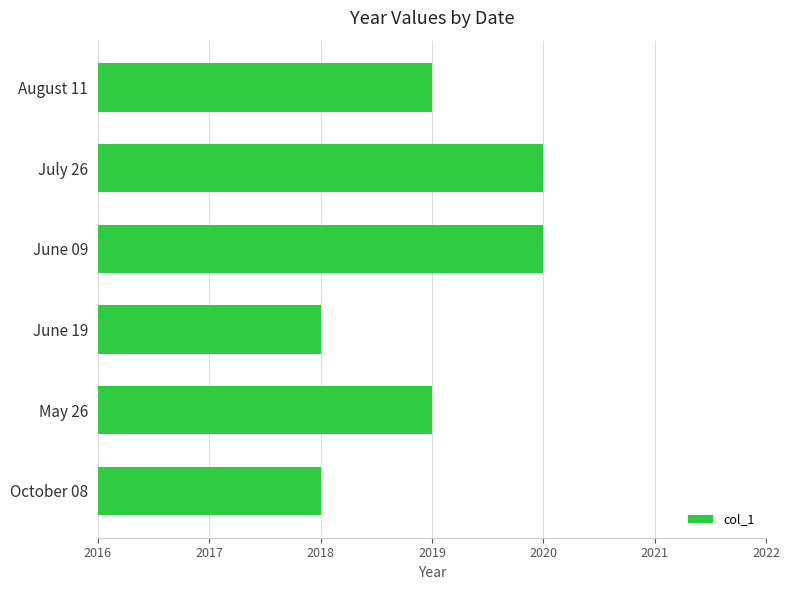

What is the maximum value shown in the chart?

2020